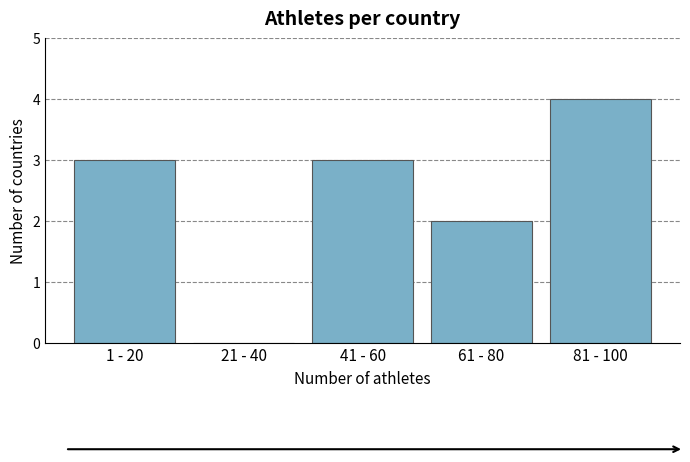

Reading right to left, extract all data points from this chart.

81 - 100=4	61 - 80=2	41 - 60=3	21 - 40=0	1 - 20=3